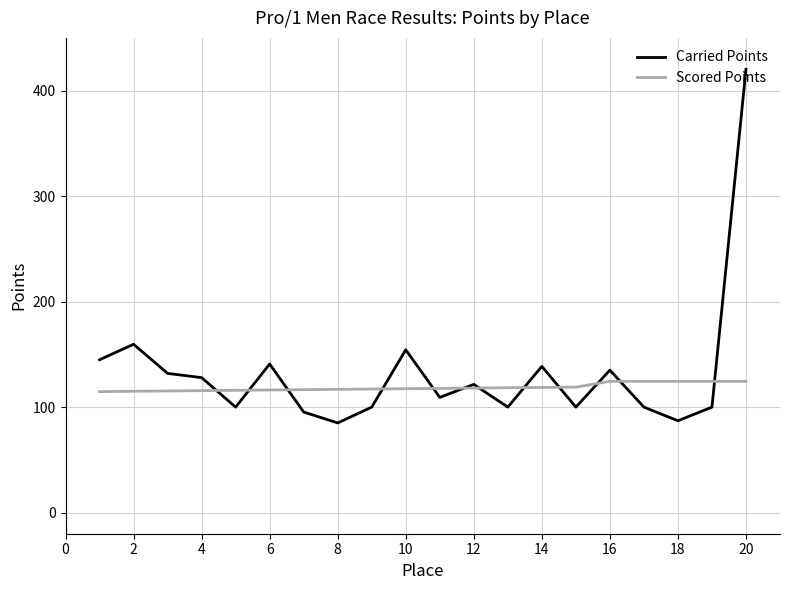

Rank the series by their maximum value, from lowest to highest.

Scored Points, Carried Points